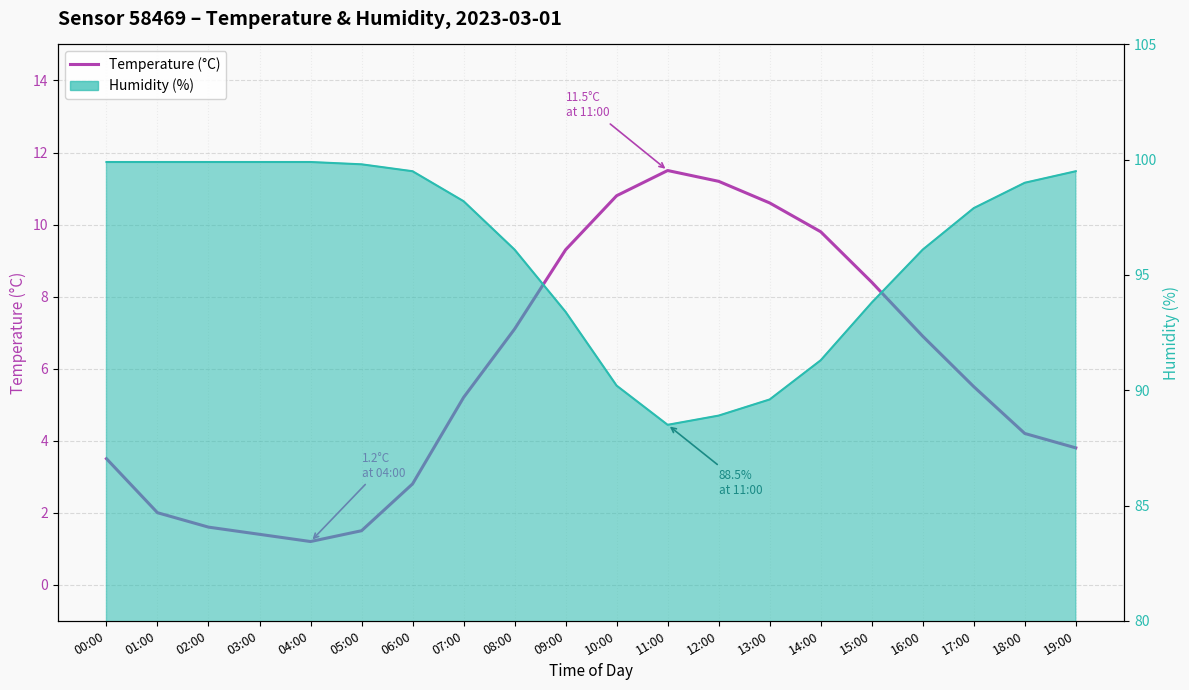

How many interior local valleys (lower than both neighbors) does the data have?

1